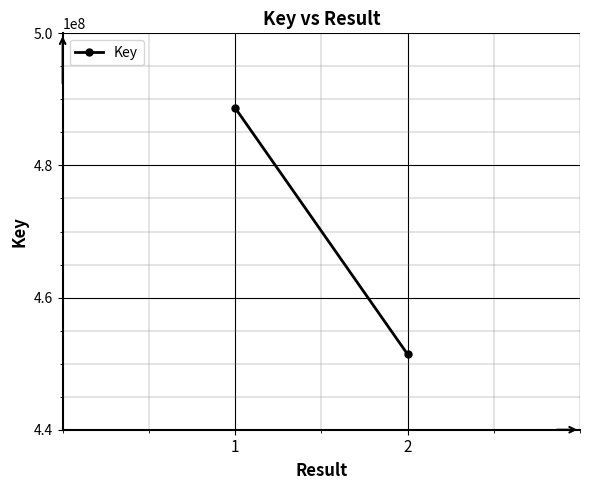

Count the values in the range 451425956 to 488724532.

2